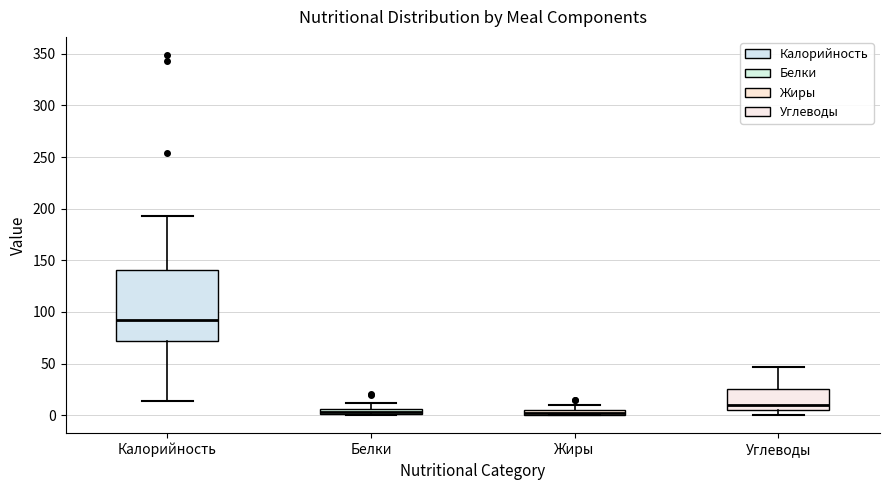

Where is the lower edge of the box for Калорийность on the y-axis? The values are not printed on the chart, so give them approximately, as read against the axis.

70